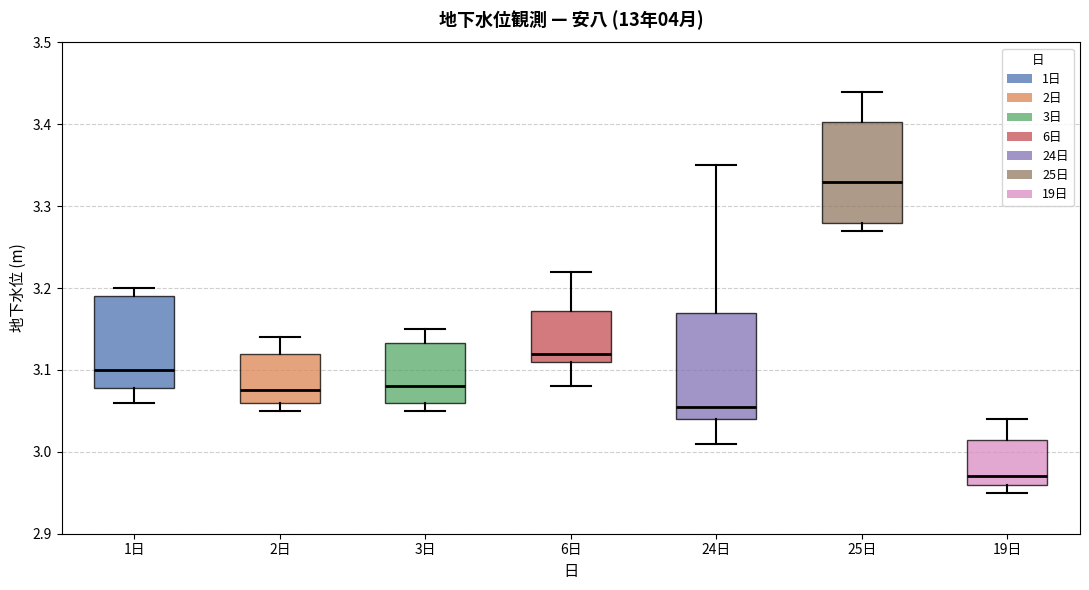

Where does the upper whisker of the box for 2日 end on the y-axis? The values are not printed on the chart, so give them approximately, as read against the axis.

3.14